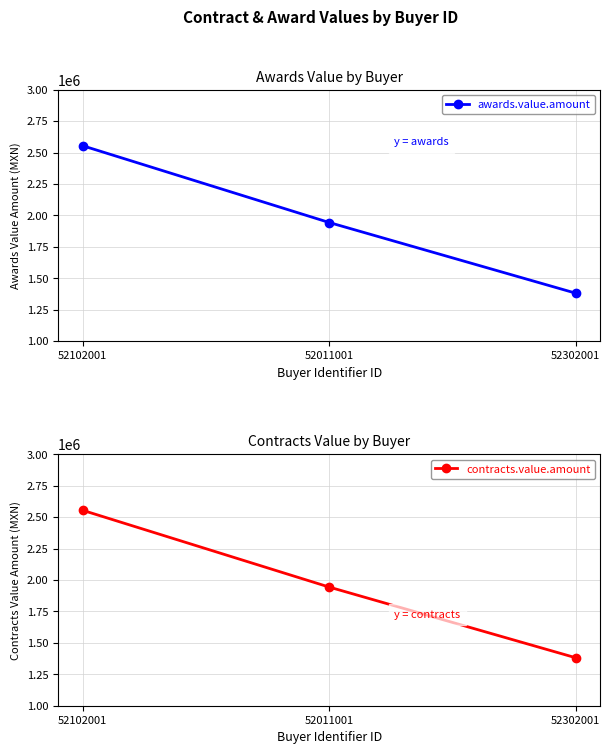

Reading right to left, what are all the values shown in this chart?

awards.value.amount: 1381441.1	1943749.2	2554614.5
contracts.value.amount: 1381441.1	1943749.2	2554614.5